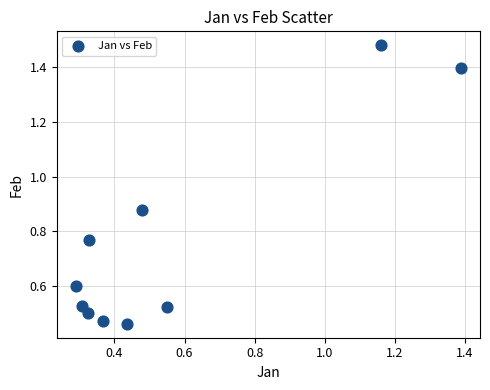

What is the average X value?

0.6